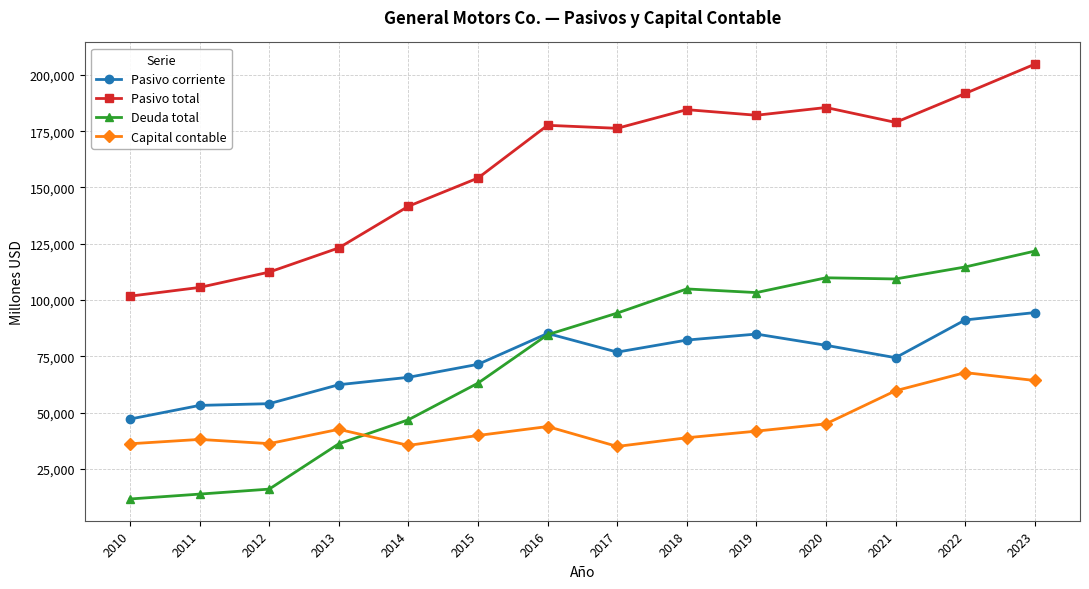

Which series has the largest total across all categories?

Pasivo total